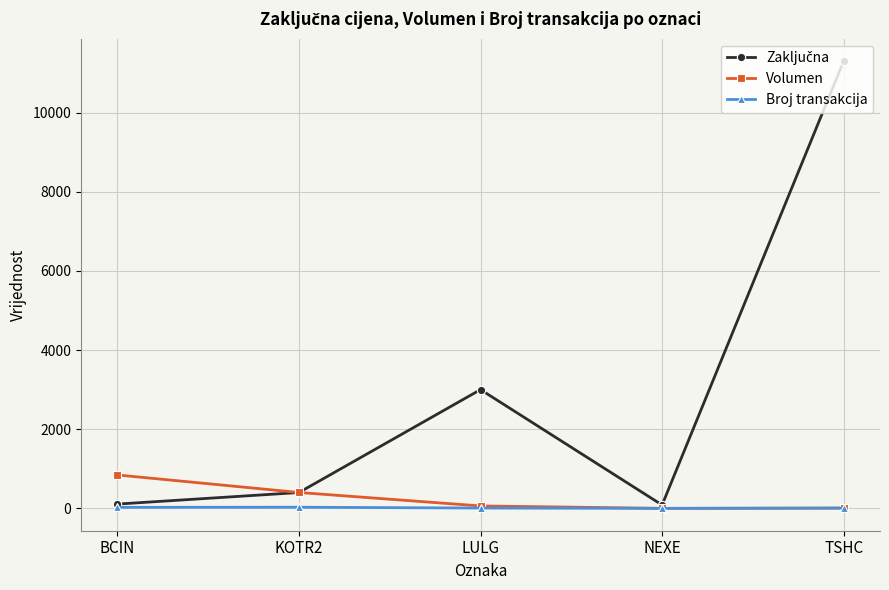

What is the difference between the highest and lowest values at TSHC?

11294